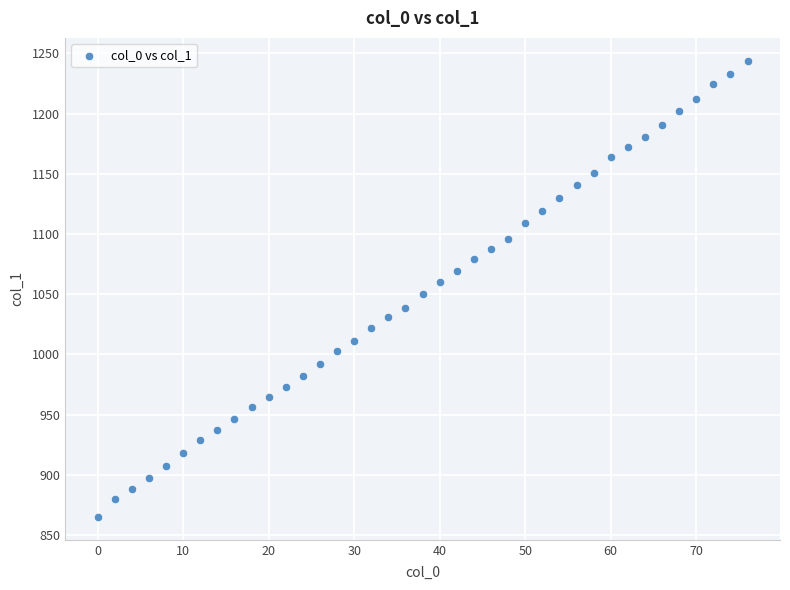

What is the range of X values (max minus min)?

76